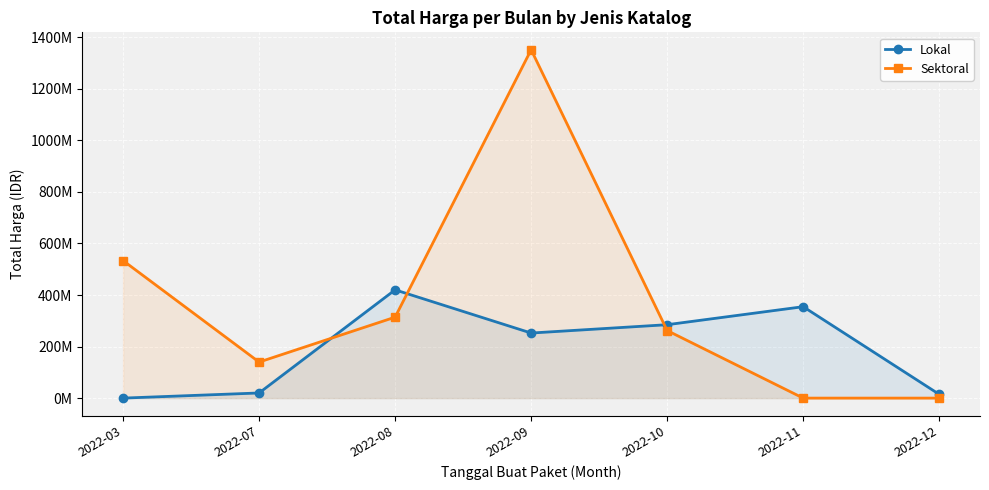

True or false: Sektoral has a value of 620725535 at 2022-09.

False